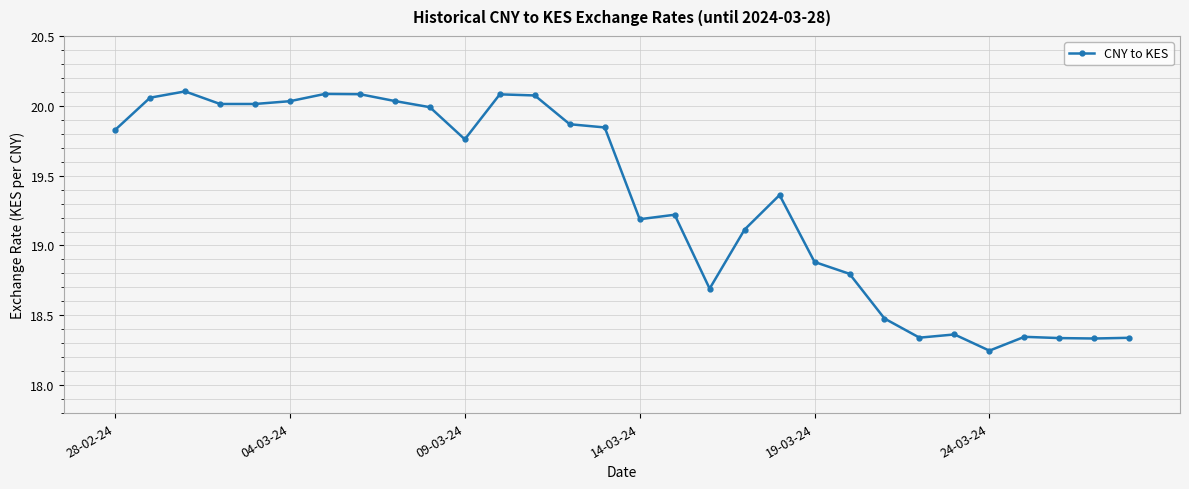

True or false: there are more than 0 points higher than both neighbors.

True